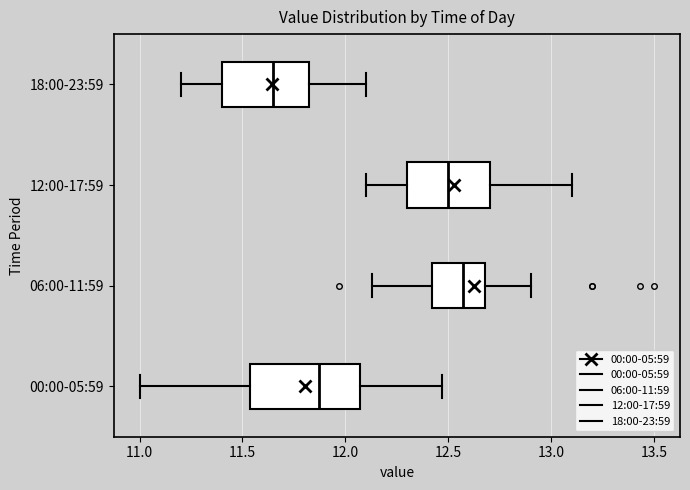

Reading bottom to top, read every box against the x-axis: the position of its median line, the range the box covers, and the ends of its whiskers. The values are not printed on the chart, so give them approximately, as read against the axis.

00:00-05:59: median 11.85, box 11.55 to 12.05, whiskers 11.00 to 12.45
06:00-11:59: median 12.55, box 12.40 to 12.70, whiskers 12.15 to 12.90
12:00-17:59: median 12.50, box 12.30 to 12.70, whiskers 12.10 to 13.10
18:00-23:59: median 11.65, box 11.40 to 11.85, whiskers 11.20 to 12.10